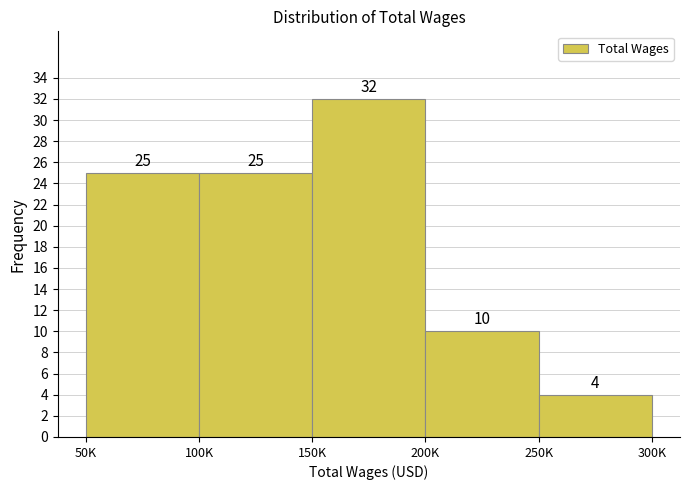

Reading right to left, what are all the values shown in this chart?

4	10	32	25	25